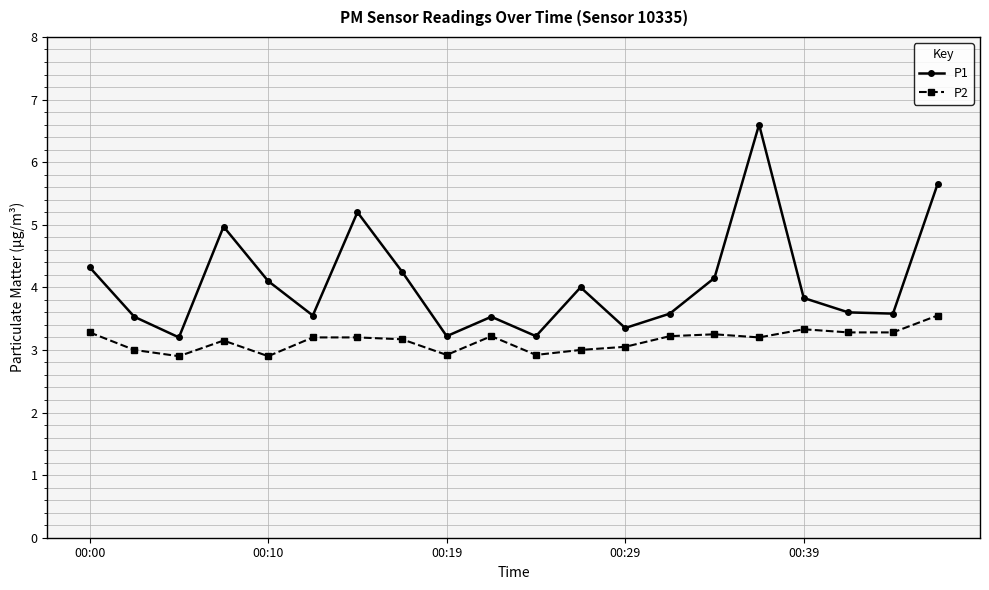

List the series in order of their peak value, lowest first.

P2, P1